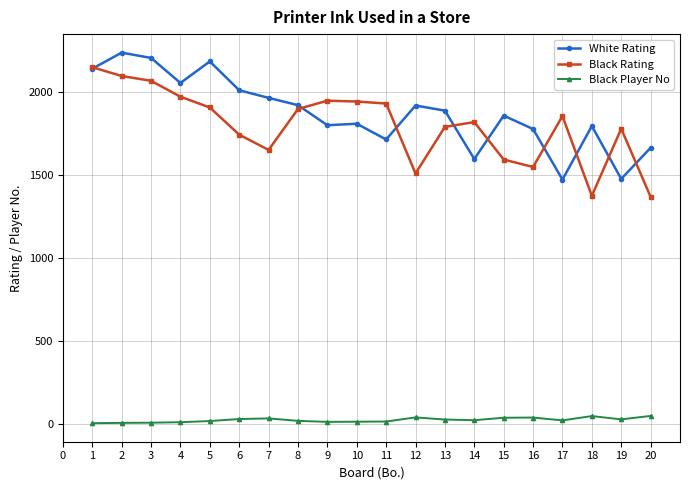

What is the value of the Black Rating point at the 14th from the left?

1821